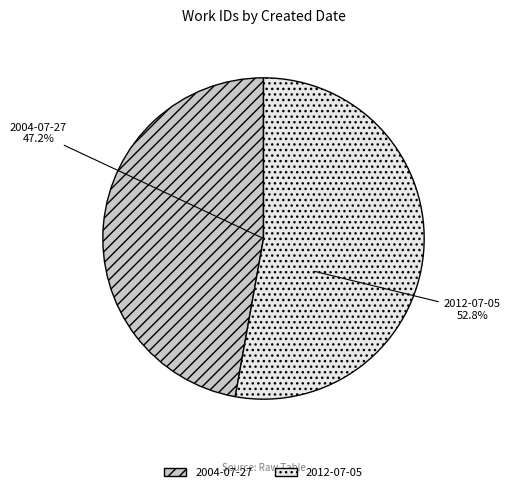

Is it true that 2004-07-27 is 60% of the pie?

False